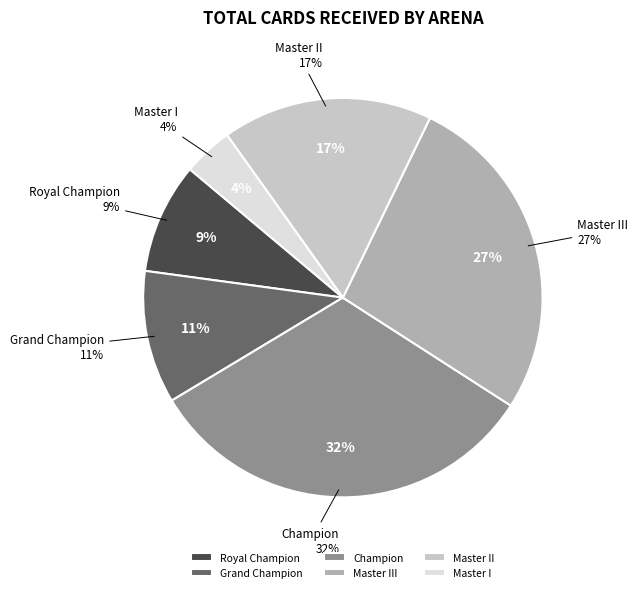

Approximately how many times larger is the value at Grand Champion compared to Master III?

0.4